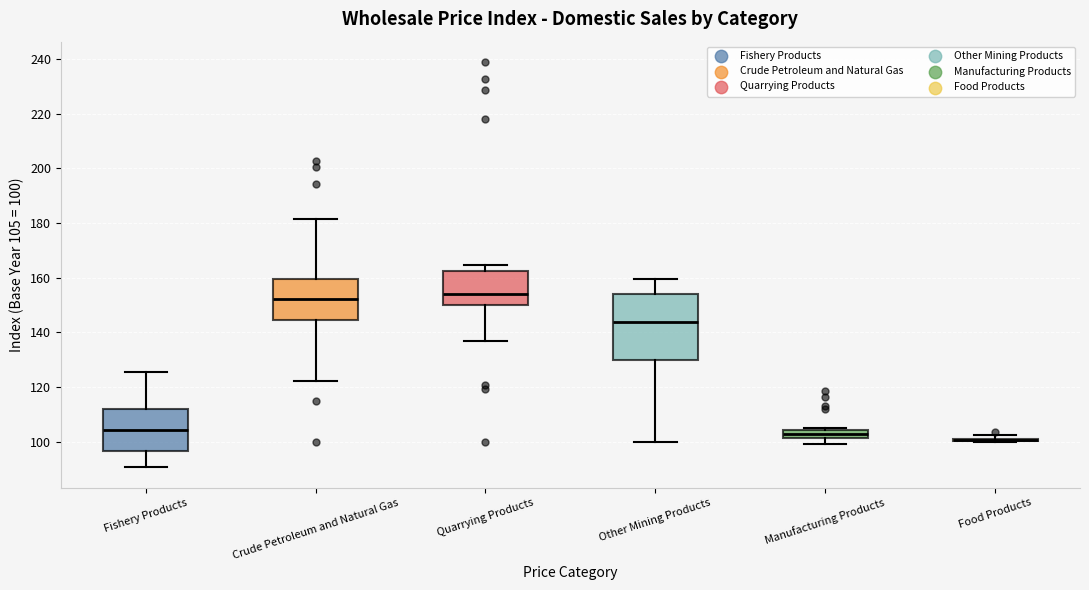

Which box is the tallest, from its lower edge to its upper edge?

Other Mining Products